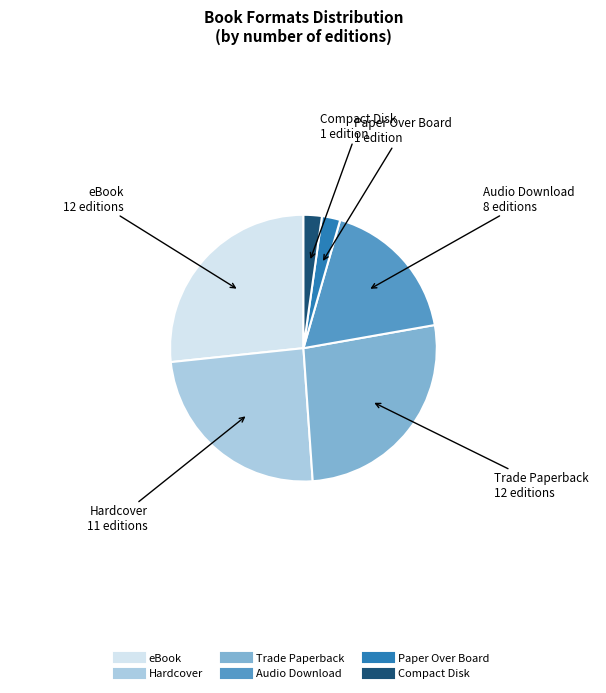

Do Trade Paperback and Compact Disk together represent more than half of the pie?

No